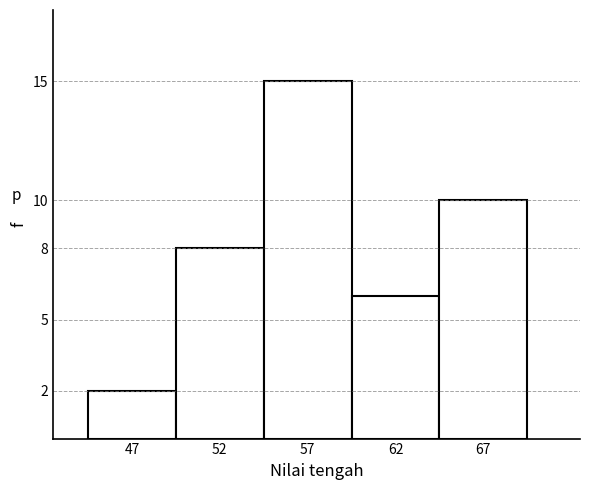

Reading left to right, list all the values displayed in this chart.

47=2	52=8	57=15	62=6	67=10